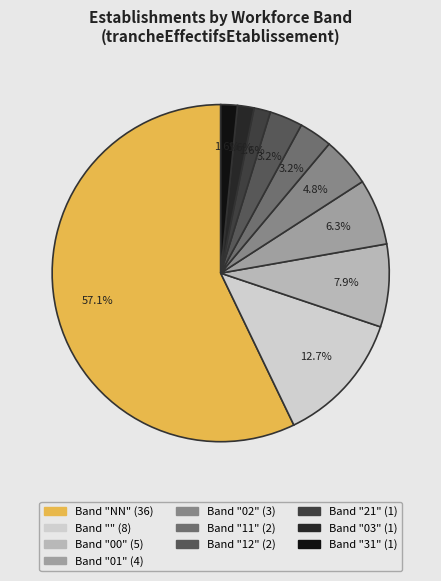

Does any single category account for the majority?

Yes